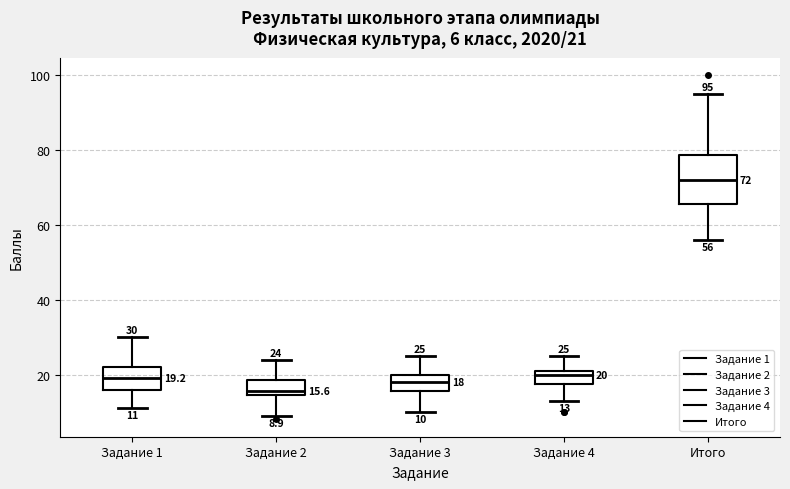

Which box has the highest median line?

Итого